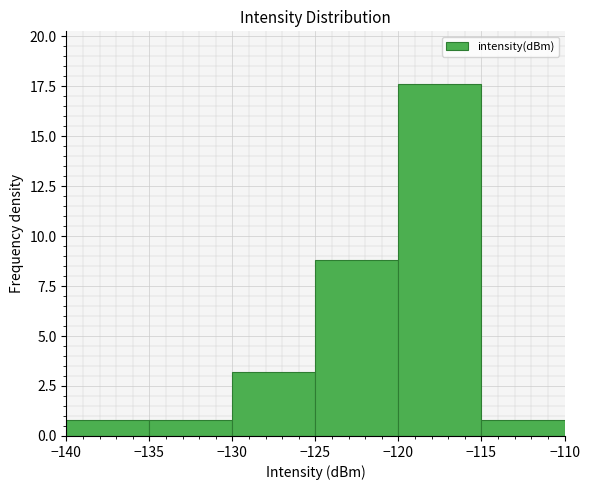

Reading left to right, list every bar in this chart as the range it spans on the x-axis followed by its height. The values are not printed on the chart, so give them approximately, as read against the axis.

-140 to -135: 1.0
-135 to -130: 1.0
-130 to -125: 3.0
-125 to -120: 9.0
-120 to -115: 17.5
-115 to -110: 1.0